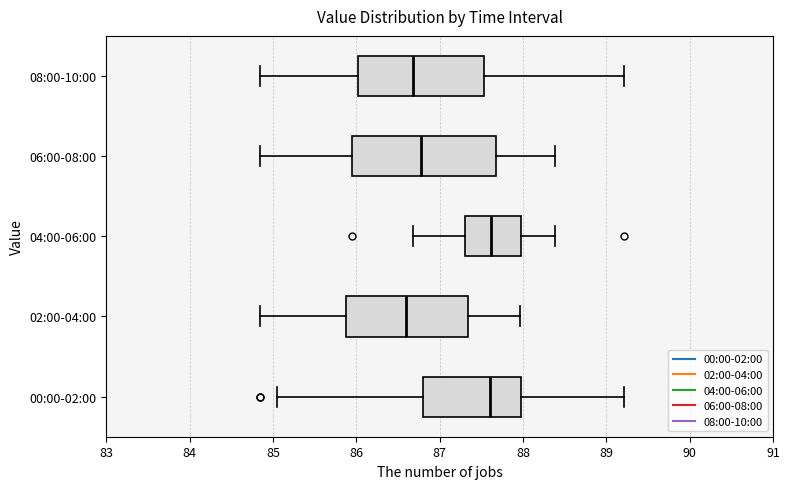

Which box is the widest, from its left edge to its right edge?

06:00-08:00